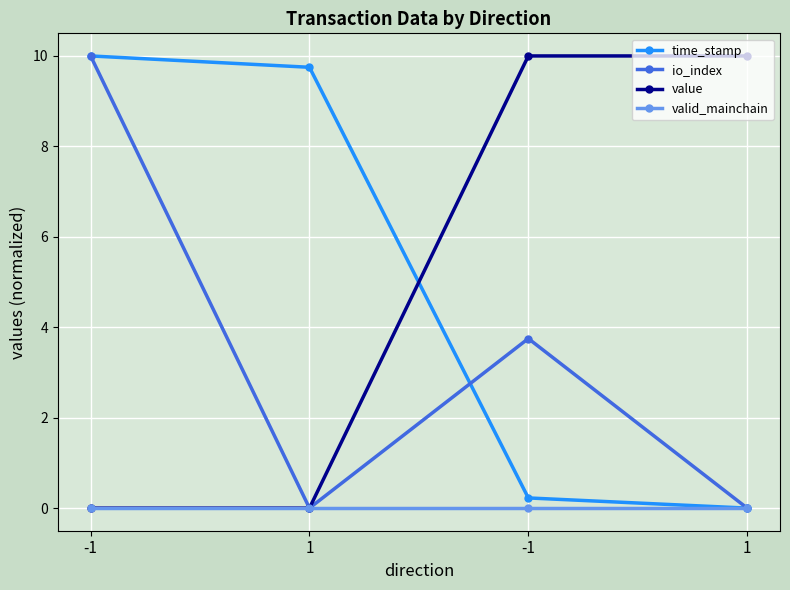

How many distinct data groups are displayed?

4